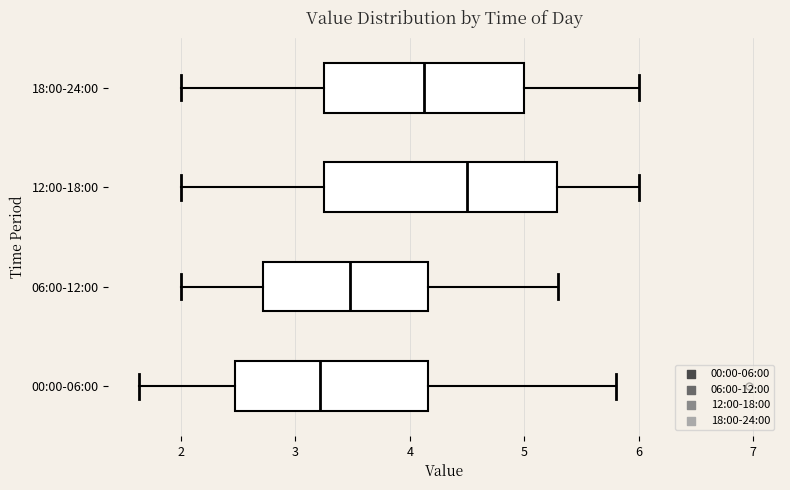

Which box's median line is the furthest to the left?

00:00-06:00